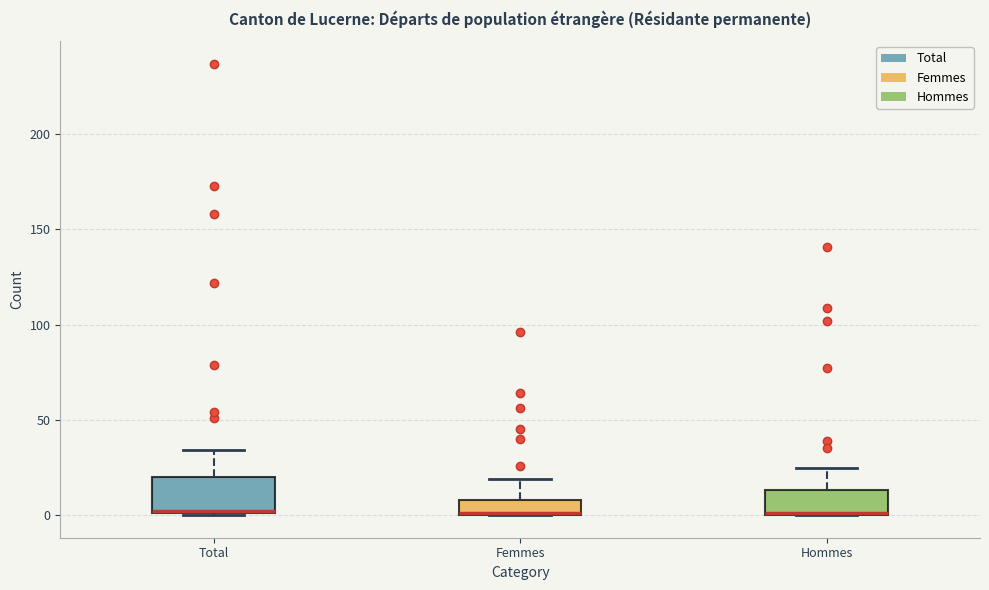

Reading left to right, transcribe this box plot: for each box, give where its median line is, the range the box spans, and where its two whiskers end, as read against the y-axis. The values are not printed on the chart, so give them approximately, as read against the axis.

Total: median 0 (drawn on the box's lower edge), box 0 to 20, whiskers 0 to 35
Femmes: median 0 (drawn on the box's lower edge), box 0 to 10, whiskers 0 to 20
Hommes: median 0 (drawn on the box's lower edge), box 0 to 15, whiskers 0 to 25